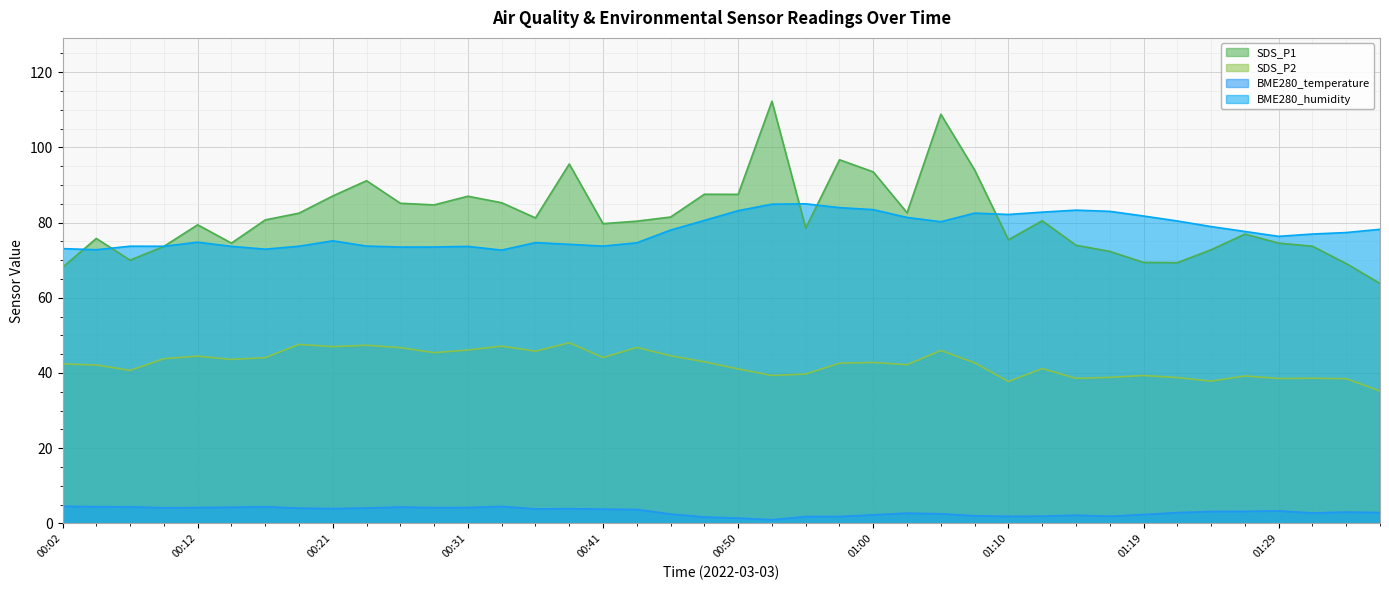

What is the approximate value of SDS_P1 at 00:33?

85.3